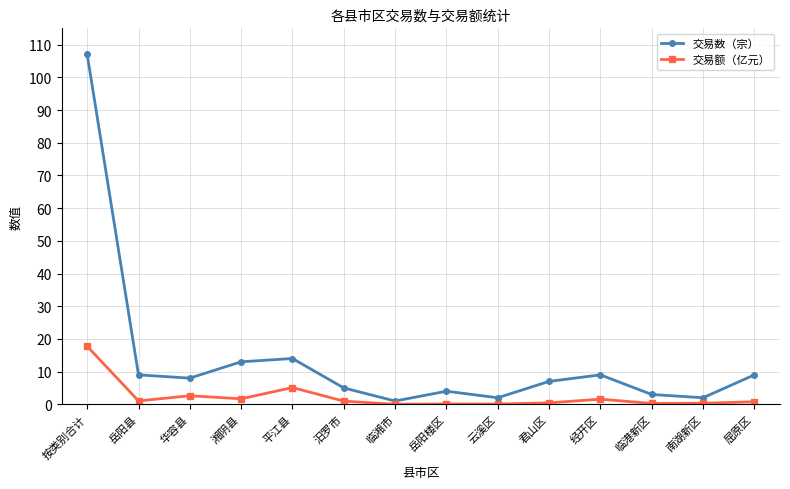

Rank the series by their maximum value, from highest to lowest.

交易数（宗）, 交易额（亿元）